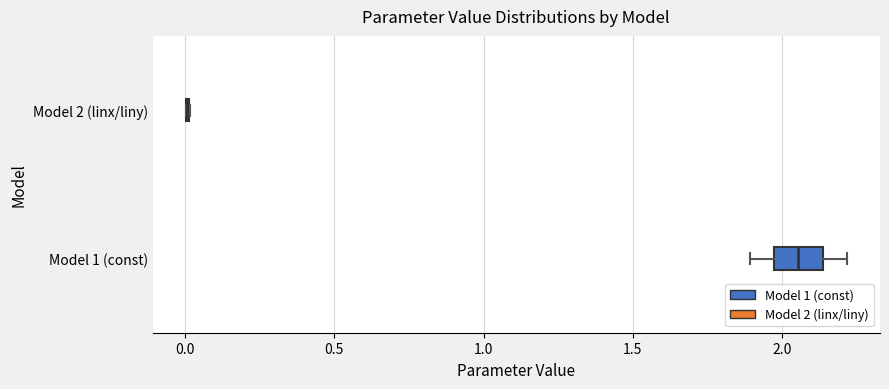

Reading bottom to top, transcribe this box plot: for each box, give where its median line is, the range the box spans, and where its two whiskers end, as read against the x-axis. The values are not printed on the chart, so give them approximately, as read against the axis.

Model 1 (const): median 2.05, box 1.95 to 2.15, whiskers 1.90 to 2.20
Model 2 (linx/liny): box collapsed to a line at 0.00, whiskers 0.00 to 0.00